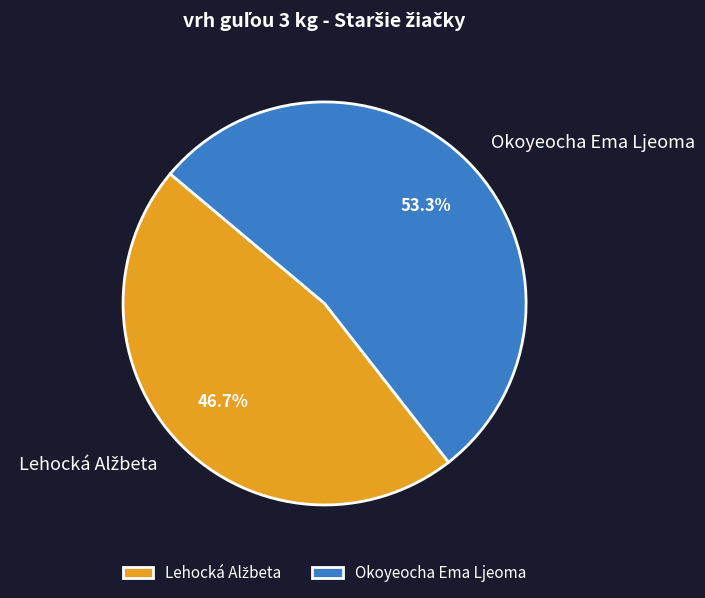

What portion of the pie excludes Okoyeocha Ema Ljeoma?

46.7%